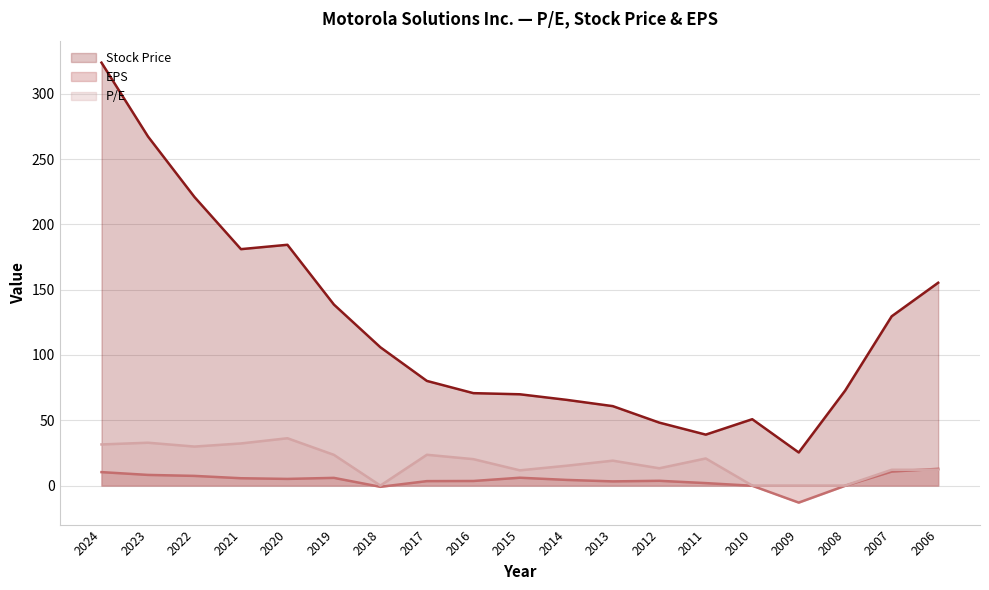

What is the value of the P/E point at the 19th from the left?

12.1